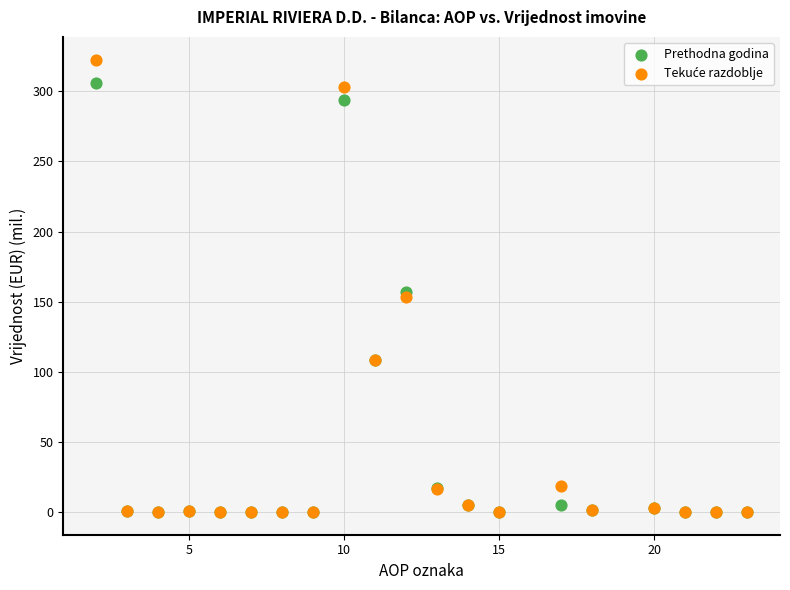

Across all series, what Y value is closest to 161?

157.2